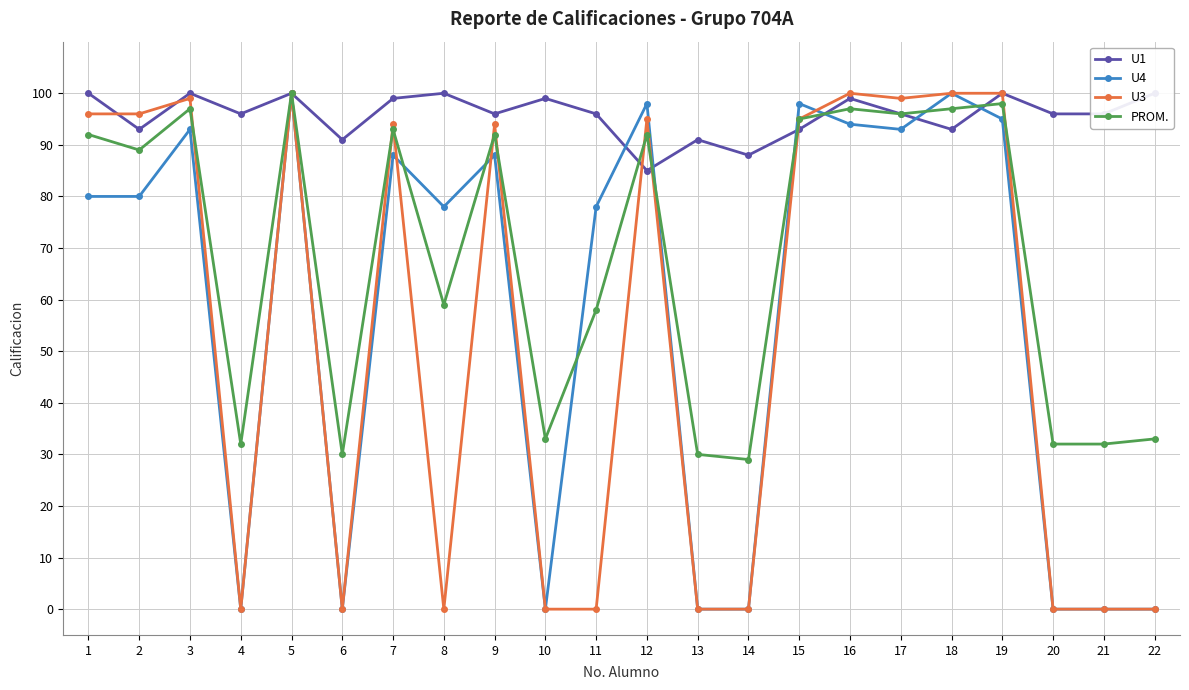

Where is the first local maximum for U1?

3